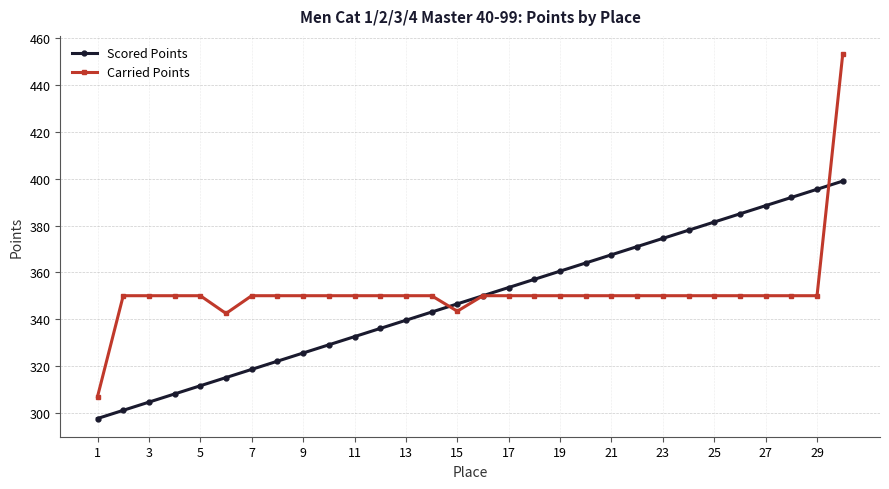

What is the maximum value for Scored Points?

399.0